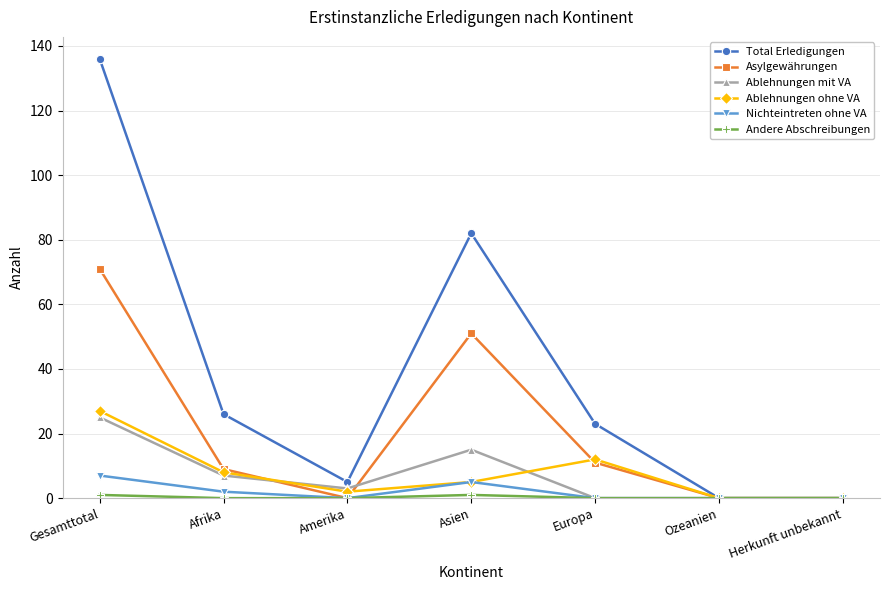

At which category does the chart reach its peak across all series?

Gesamttotal